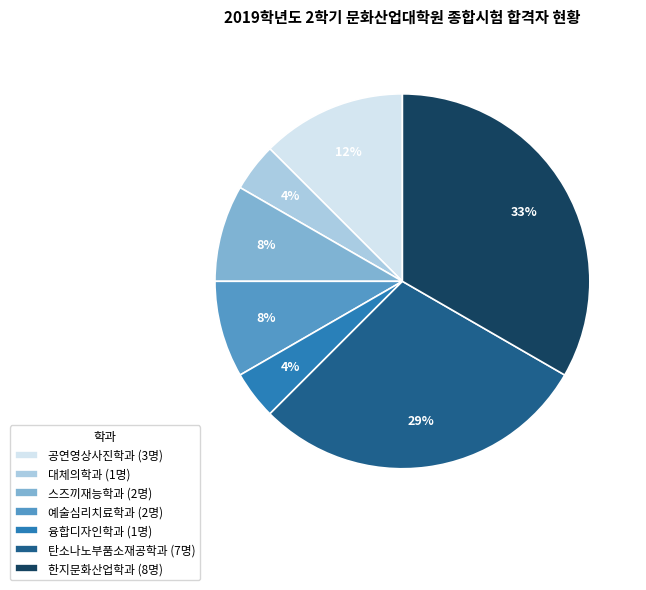

To the nearest percent, what is the average slice percentage?

14%